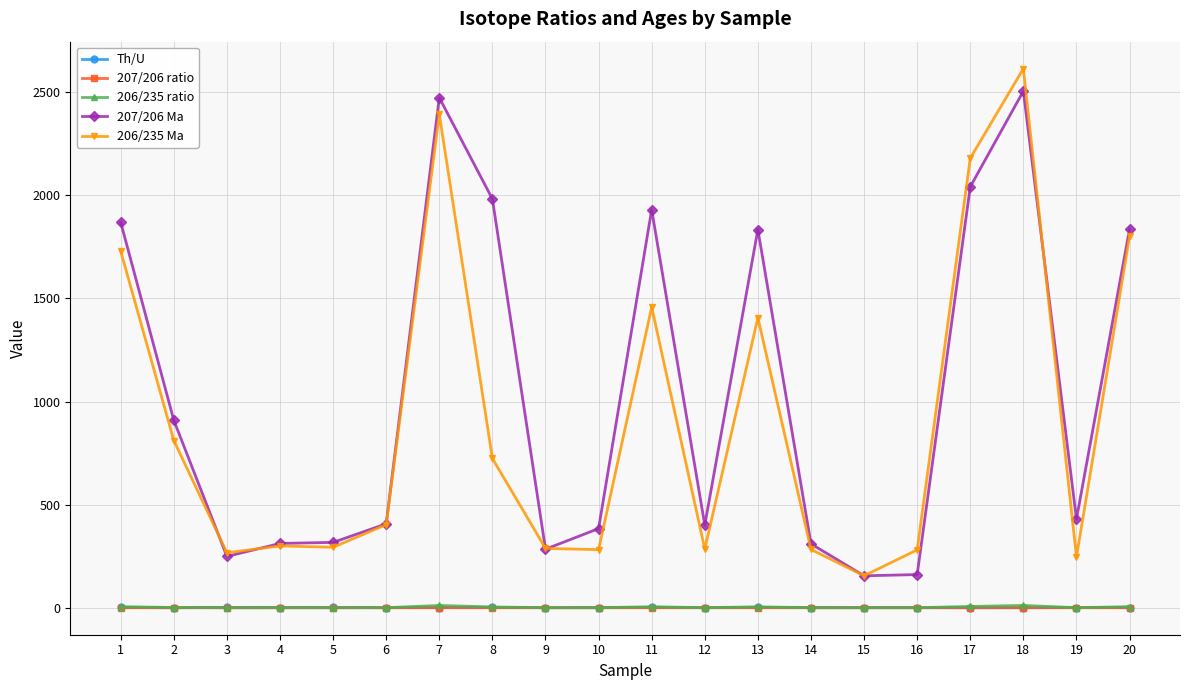

What is the greatest value displayed?

2614.0